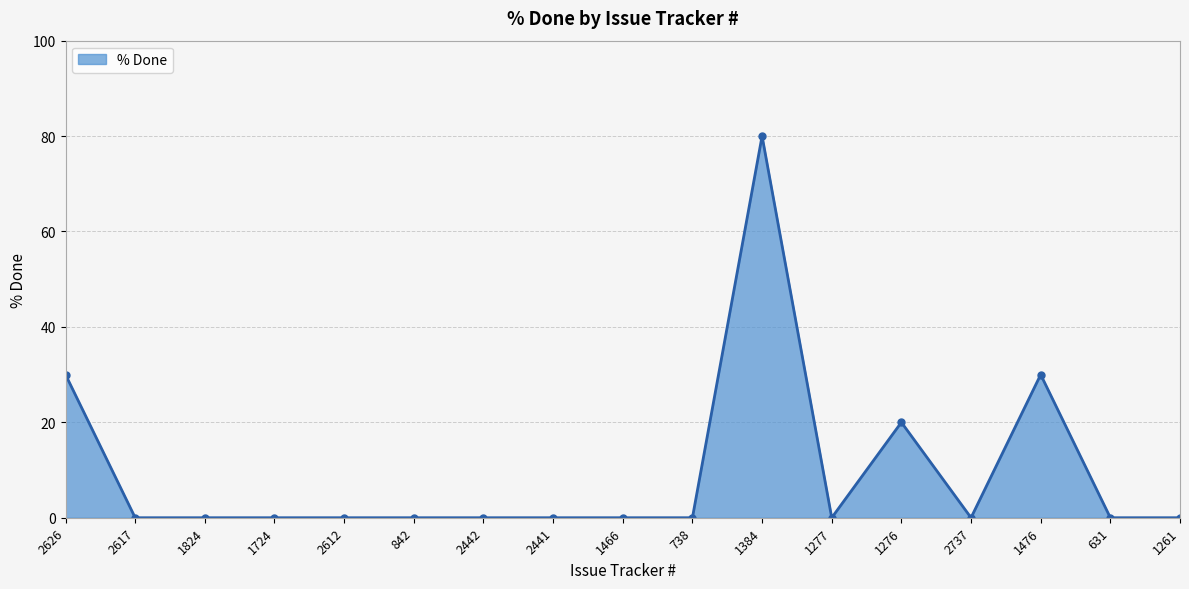

What is the label of the 14th point from the right?

1724